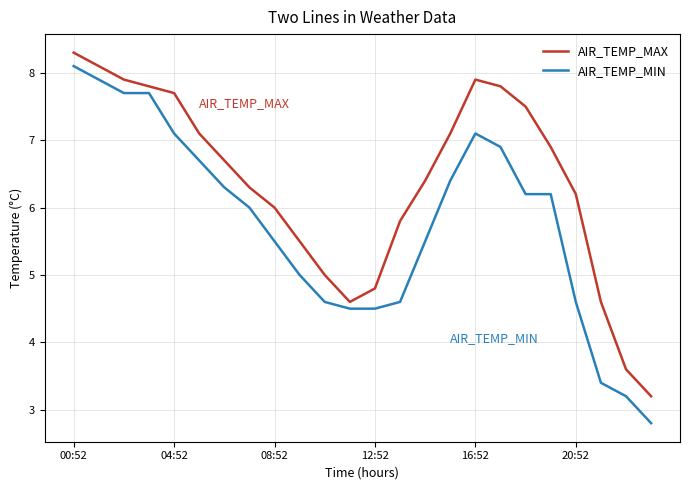

How many interior local peaks does the AIR_TEMP_MAX series have?

1